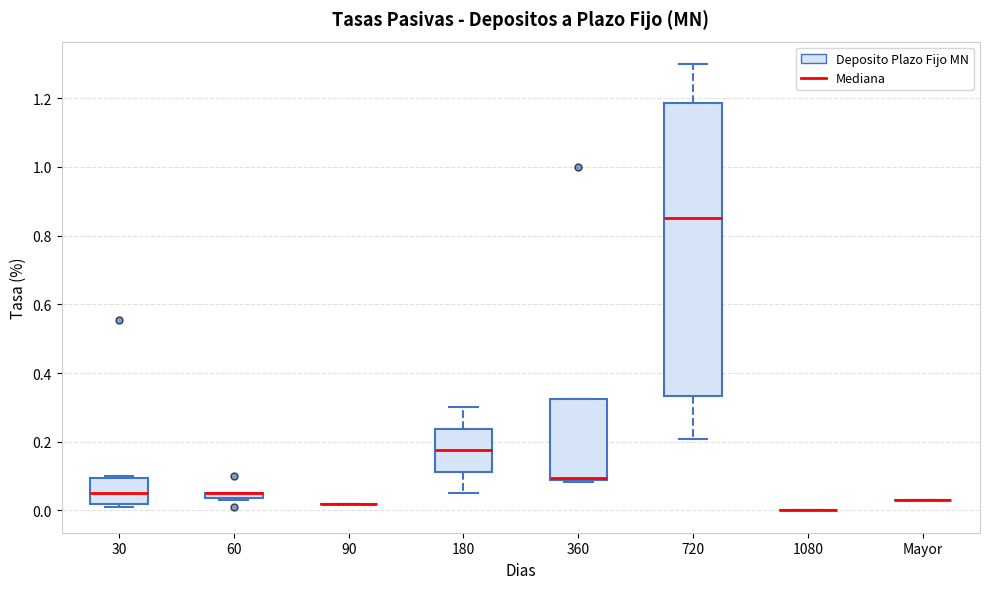

Where is the lower edge of the box for 720 on the y-axis? The values are not printed on the chart, so give them approximately, as read against the axis.

0.34